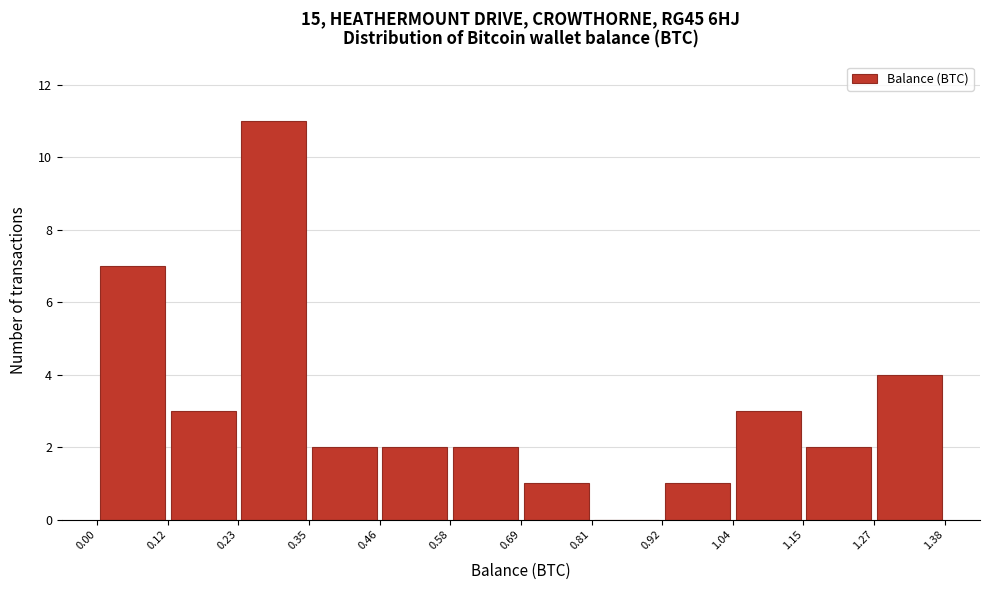

Which range on the x-axis has the tallest bar?

0.23 to 0.35